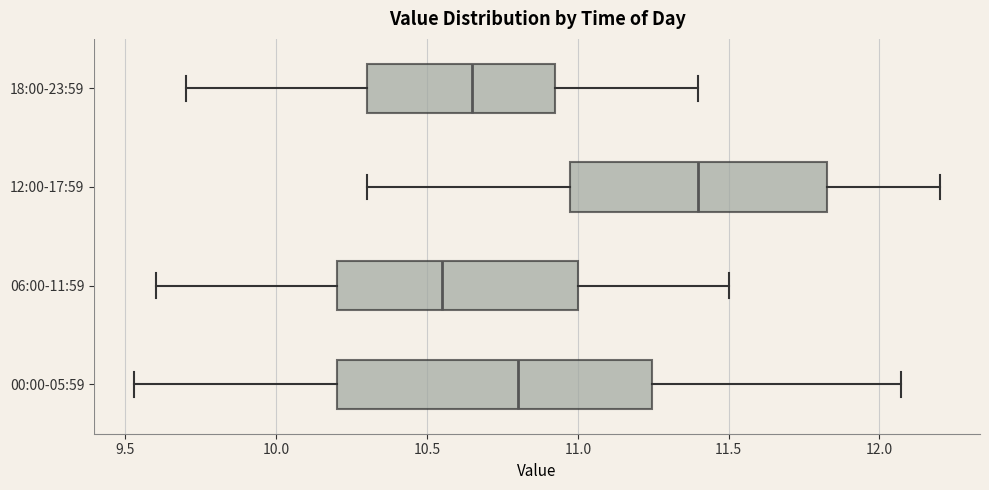

Which box is the widest, from its left edge to its right edge?

00:00-05:59